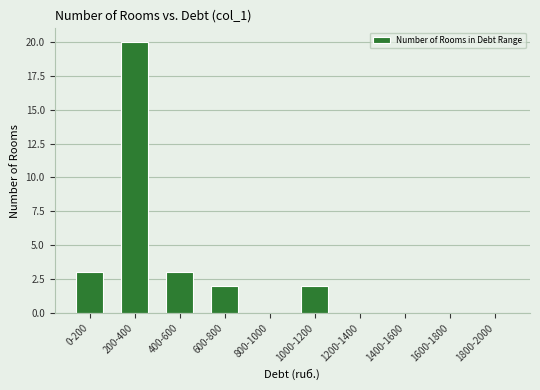

Reading right to left, transcribe all the data shown in this chart.

1800-2000=0	1600-1800=0	1400-1600=0	1200-1400=0	1000-1200=2	800-1000=0	600-800=2	400-600=3	200-400=20	0-200=3